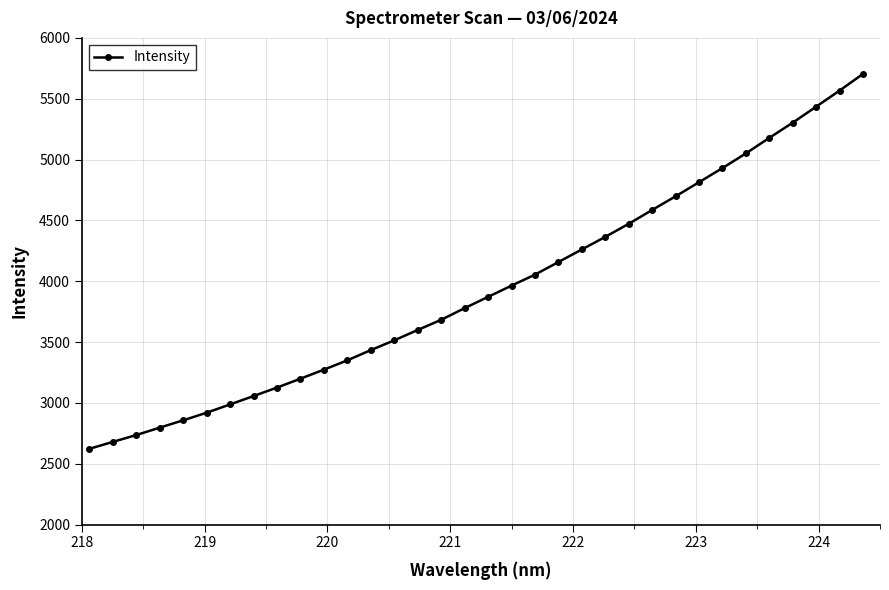

What is the value of the 6th point from the left?

2919.4